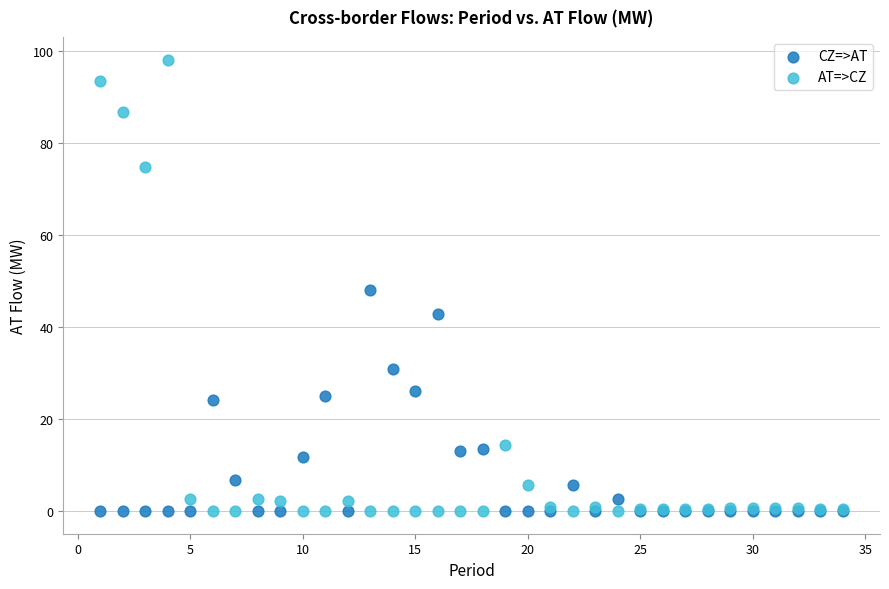

Which series has the largest Y range (max minus min)?

AT=>CZ